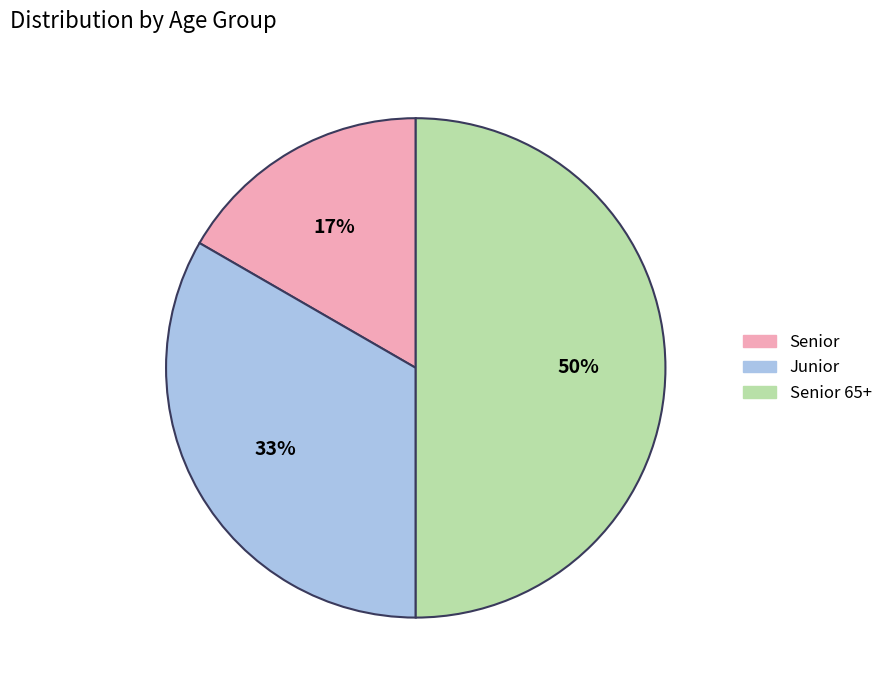

To the nearest percent, what is the difference between the largest and smallest slice percentages?

33%